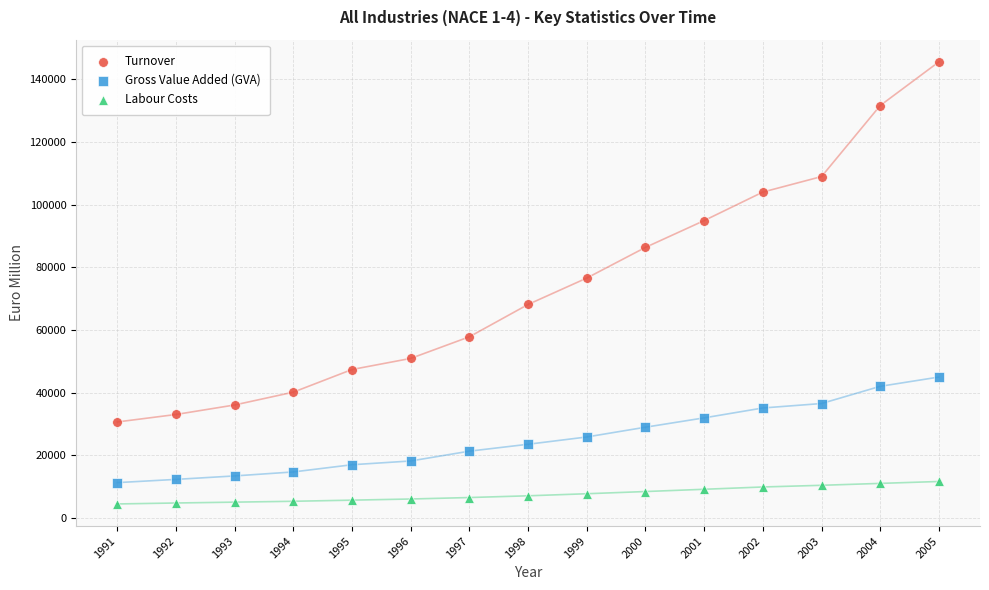

In the Turnover series, what Y value is closest to 88125?

86372